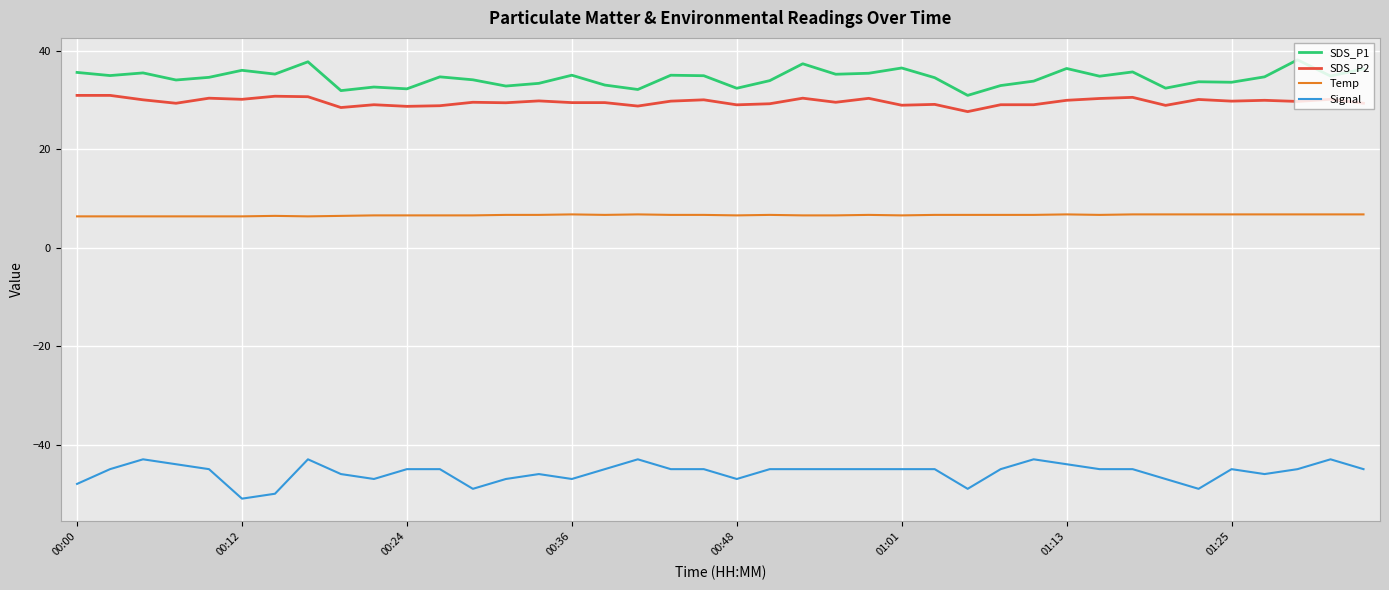

Which series has the largest total across all categories?

SDS_P1